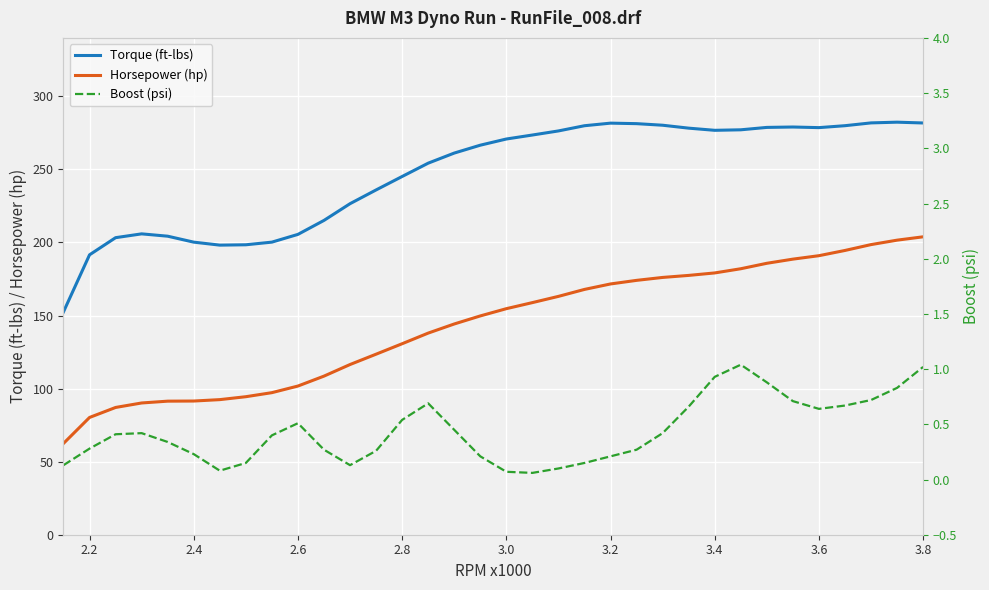

What value does the Horsepower (hp) series have at 3.2?

171.6